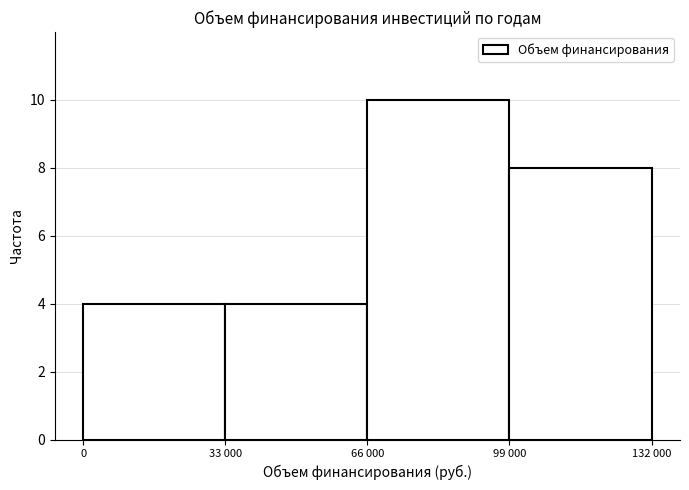

Reading left to right, what are all the values shown in this chart?

4	4	10	8